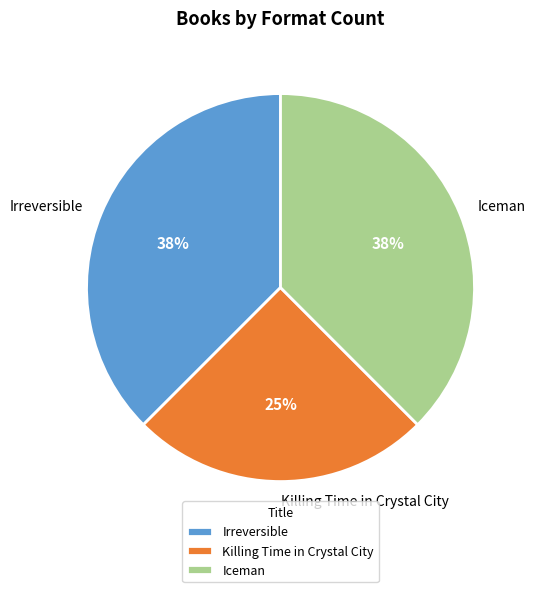

To the nearest percent, what portion does Killing Time in Crystal City represent?

25%